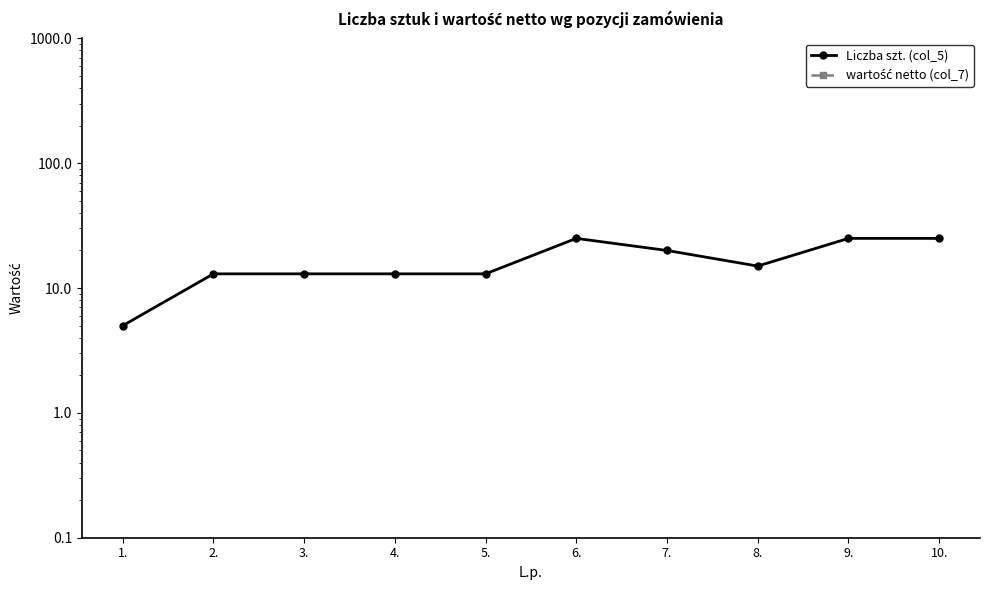

What is the label of the 4th point from the left?

4.